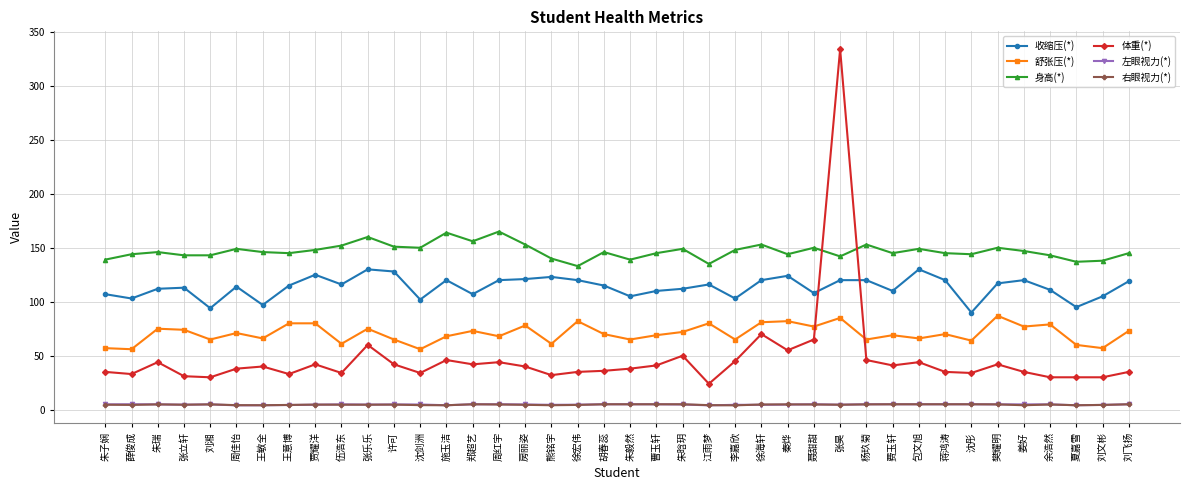

What is the sum of the 体重(*) values at 刘飞扬 and 沈剑洲?

69.0